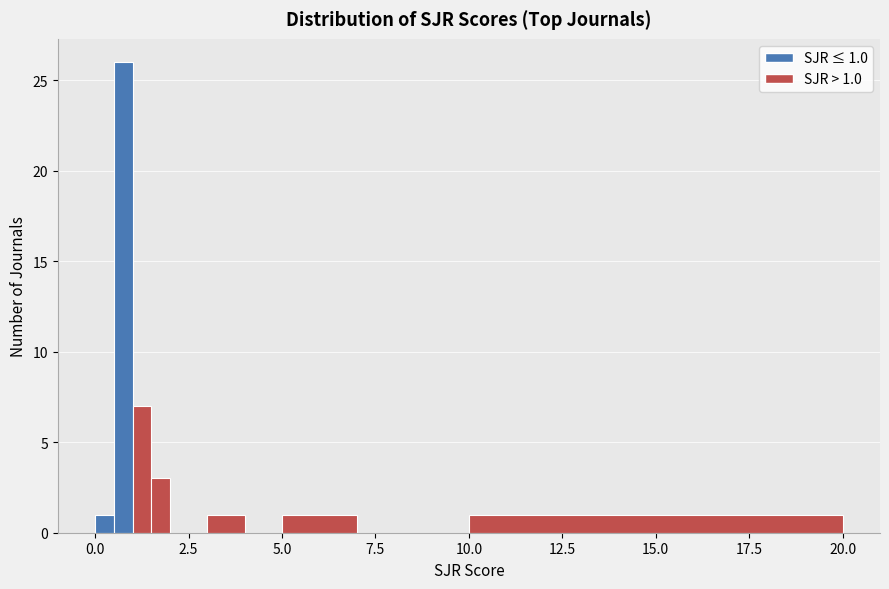

Read against the x-axis, roughly where is the centre of the tallest bar?

1.0